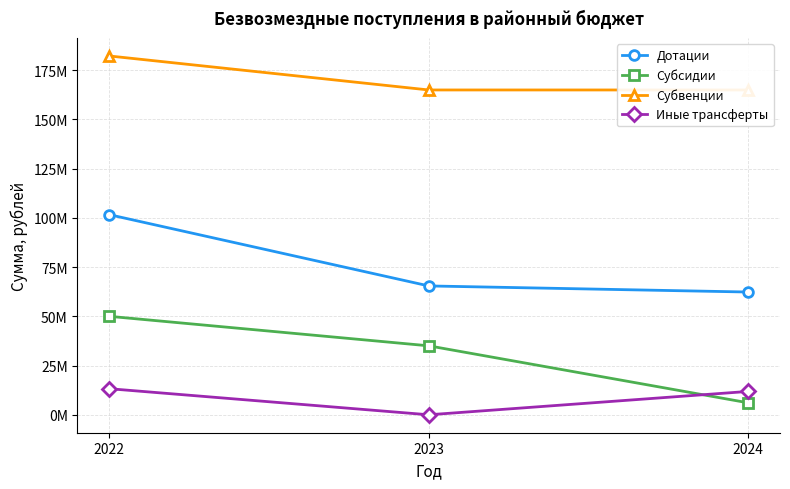

What is the value of the Дотации point at the 2nd from the left?

65436753.0